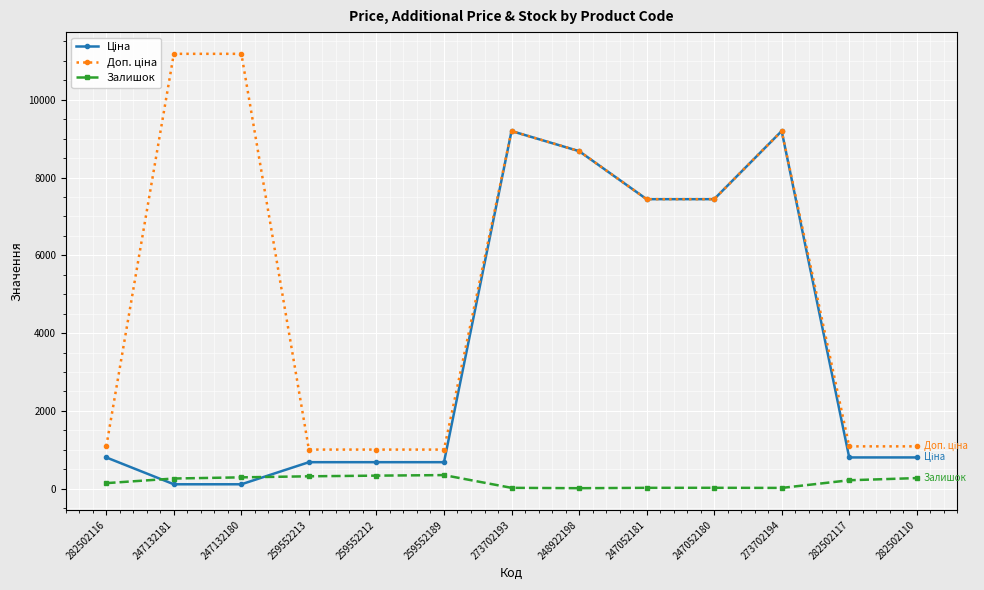

What is the greatest value displayed?

11182.0